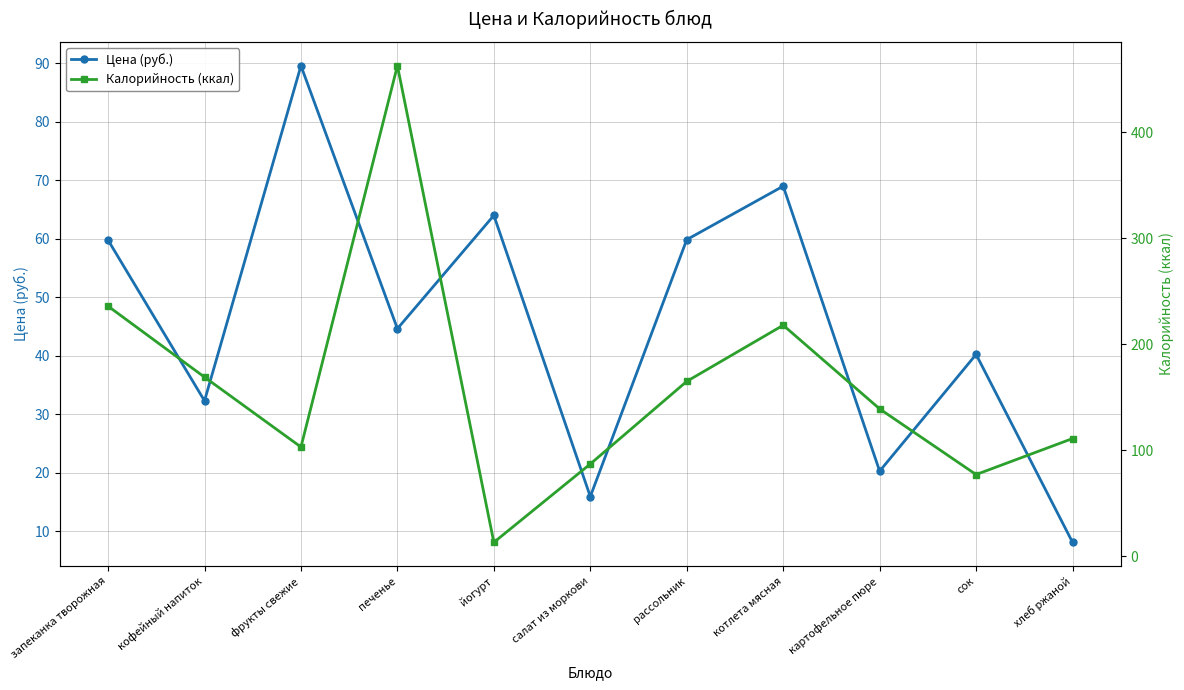

The Калорийность (ккал) series shows 5.1 at йогурт. True or false?

False